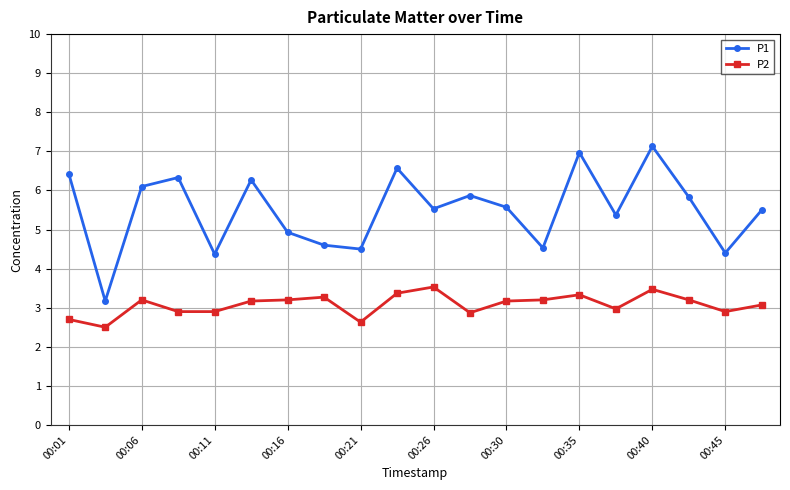

Which series has the largest total across all categories?

P1